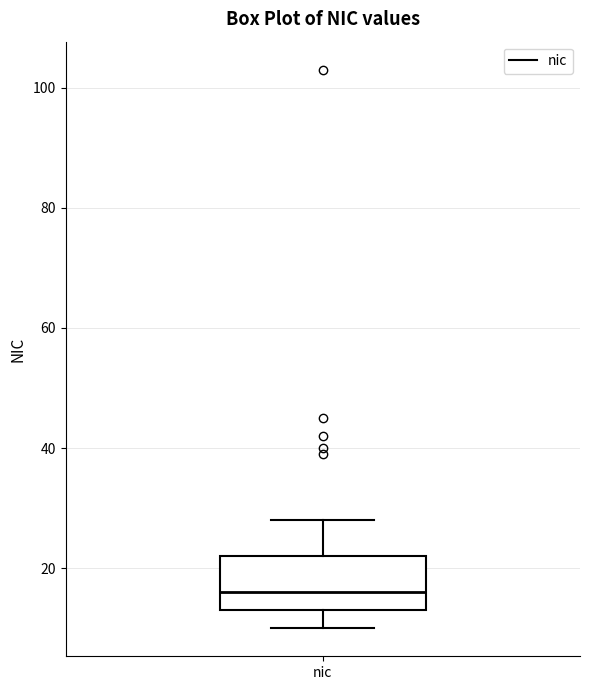

Where does the median line of the box for nic sit on the y-axis? The values are not printed on the chart, so give them approximately, as read against the axis.

16